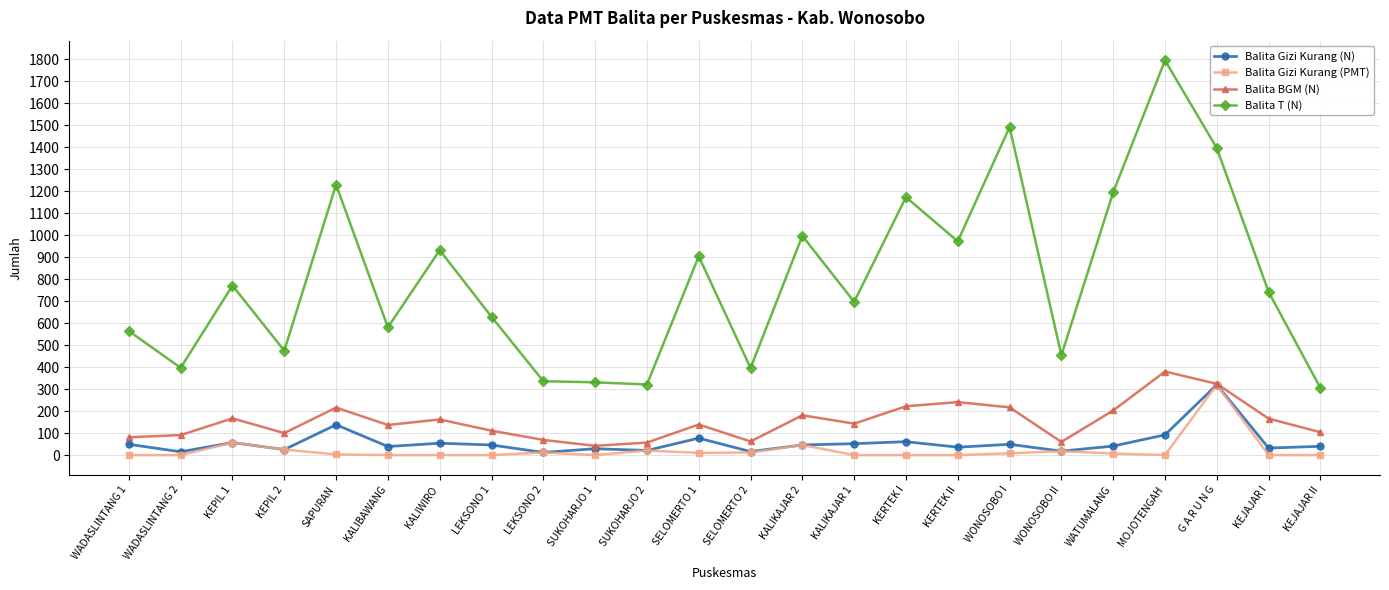

The value of Balita Gizi Kurang (PMT) at KEPIL 1 is 57. True or false?

True